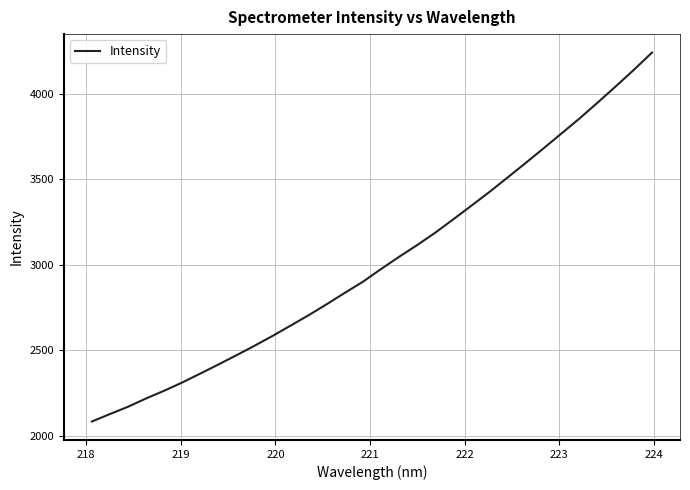

What is the greatest value displayed?

4241.0